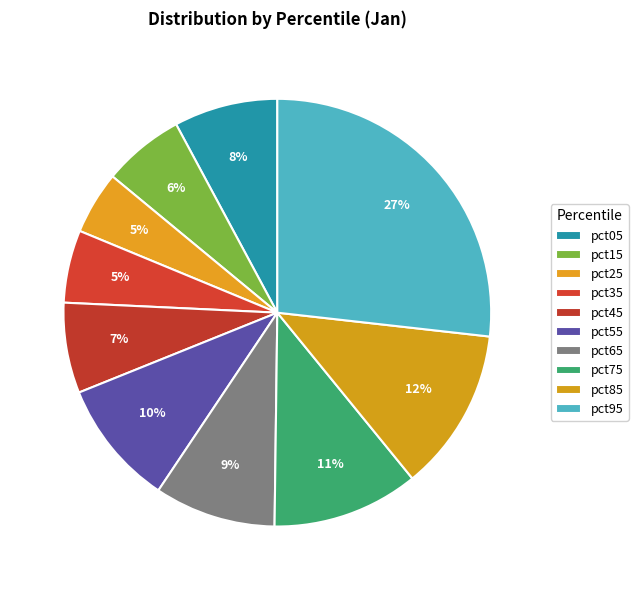

How many segments does this pie chart have?

10